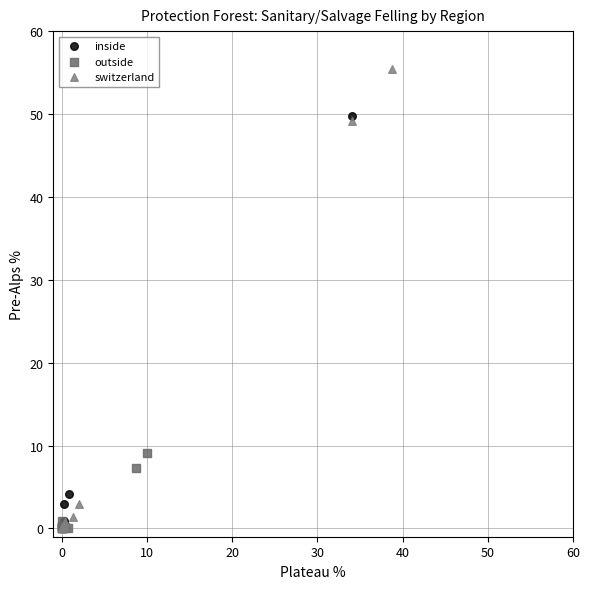

Which series has the widest spread of Y values?

switzerland